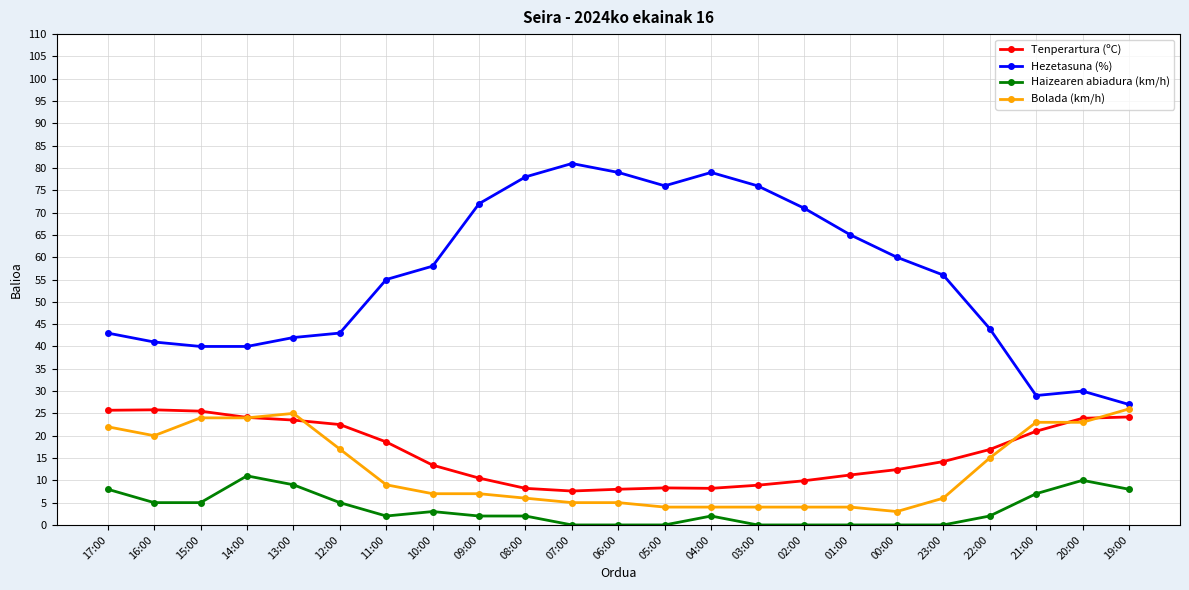

True or false: Haizearen abiadura (km/h) and Tenperartura (ºC) cross at least once.

False